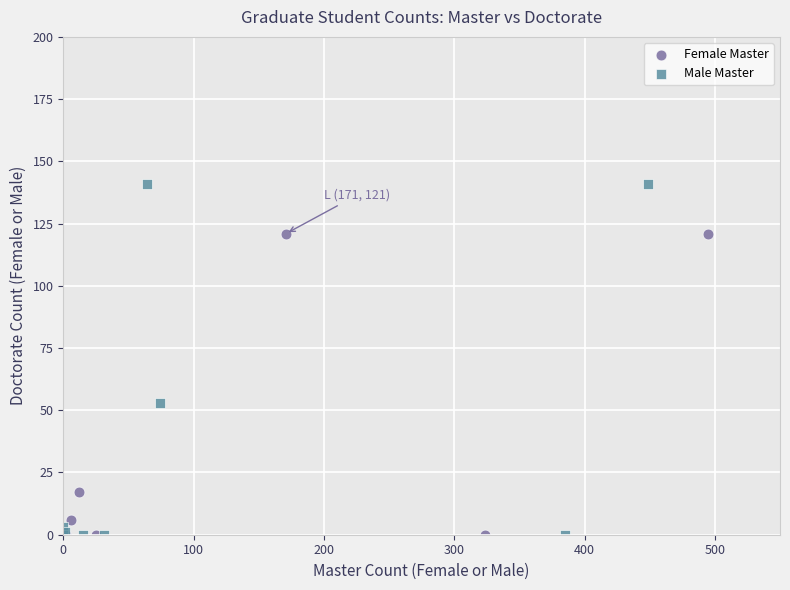

Which series has the widest spread of Y values?

Male Master